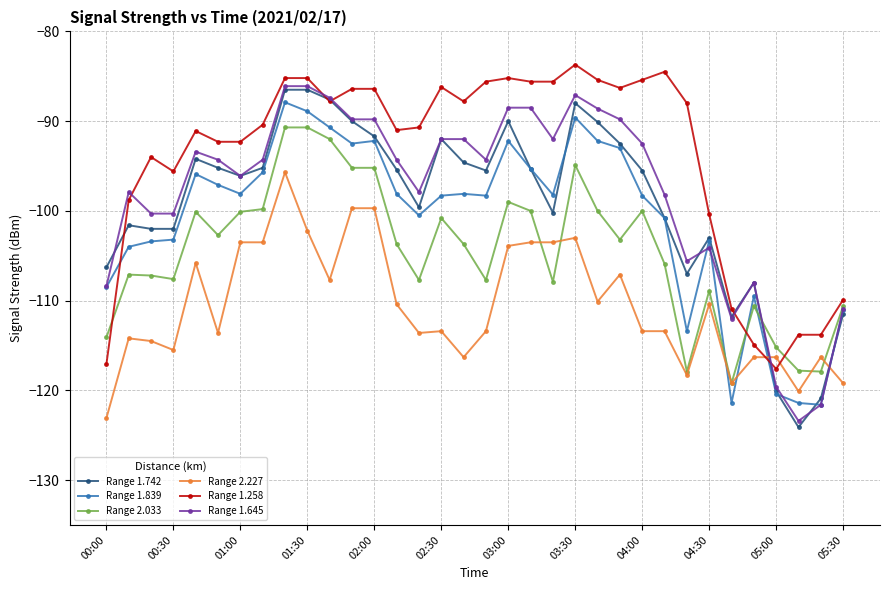

What are all the series names shown in the legend?

Range 1.742, Range 1.839, Range 2.033, Range 2.227, Range 1.258, Range 1.645